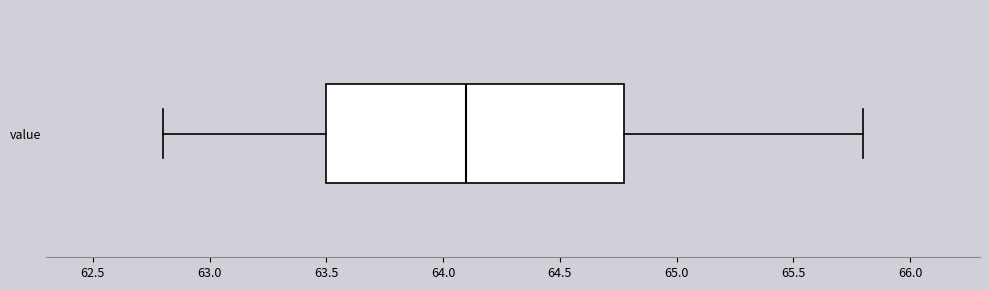

Where does the left whisker of the box for value end on the x-axis? The values are not printed on the chart, so give them approximately, as read against the axis.

62.8